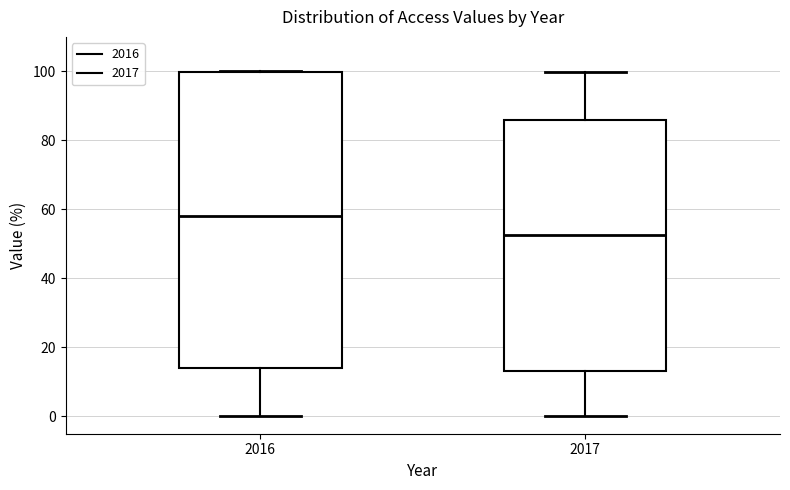

Reading left to right, read every box against the y-axis: the position of its median line, the range the box covers, and the ends of its whiskers. The values are not printed on the chart, so give them approximately, as read against the axis.

2016: median 58, box 14 to 100, whiskers 0 to 100
2017: median 52, box 14 to 86, whiskers 0 to 100